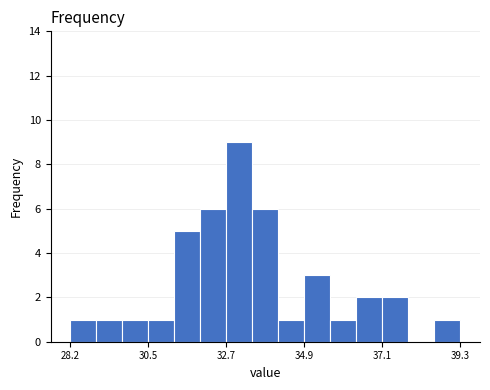

Read against the x-axis, roughly where is the centre of the tallest bar?

33.0